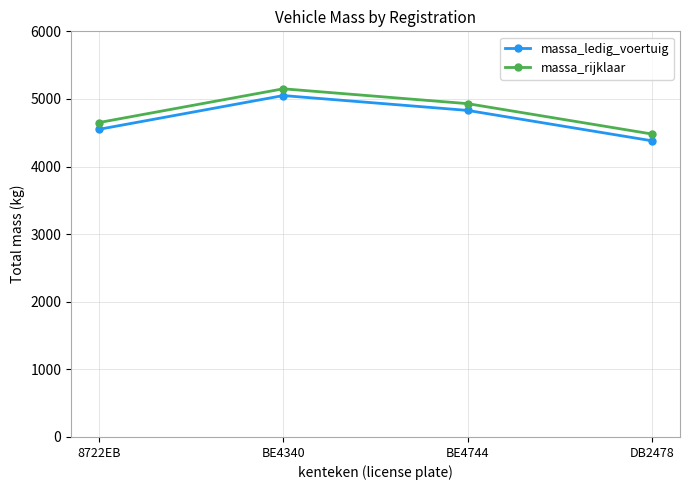

List the series in order of their overall mean, lowest first.

massa_ledig_voertuig, massa_rijklaar